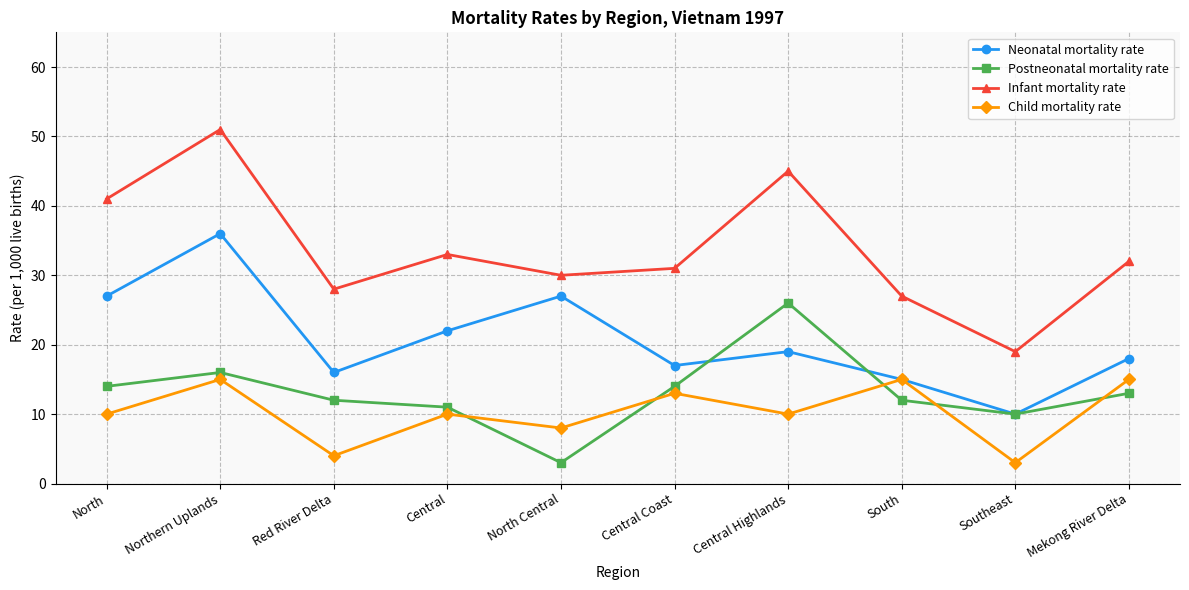

What is the minimum value for Infant mortality rate?

19